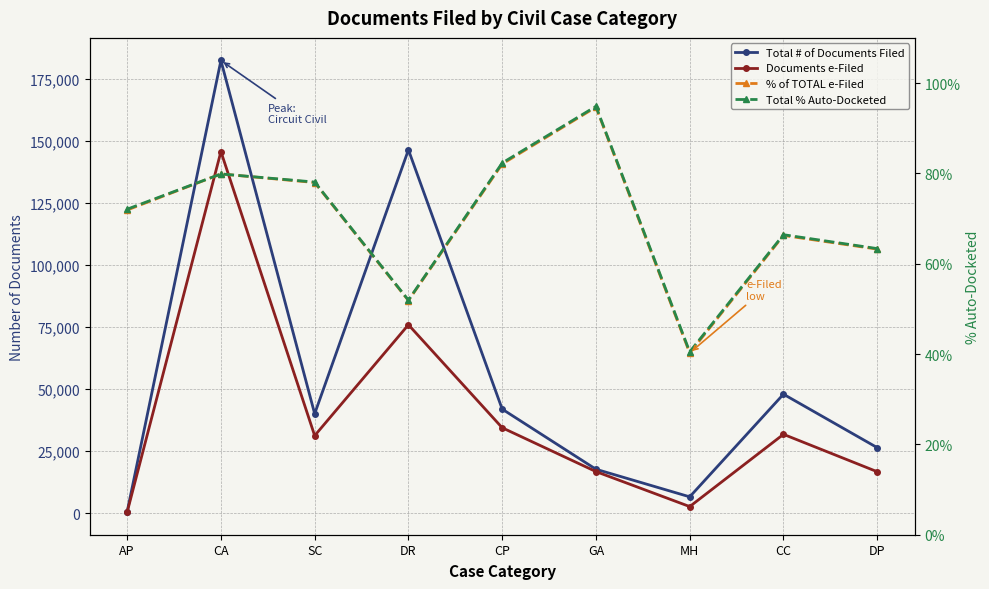

True or false: Total # of Documents Filed has a value of 6572.0 at MH.

True